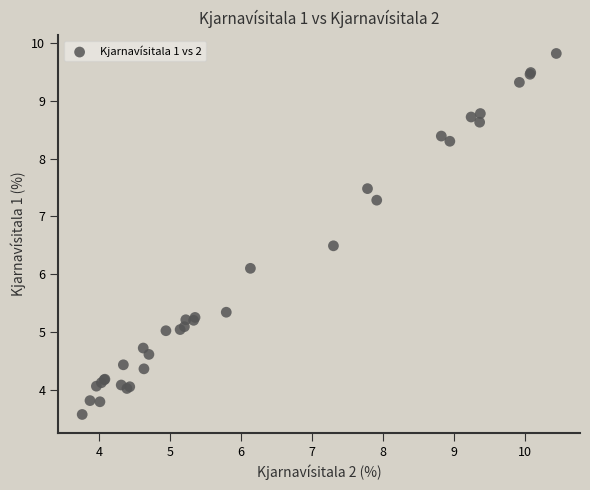

What Y value in the scatter plot is closest to 6?

6.1